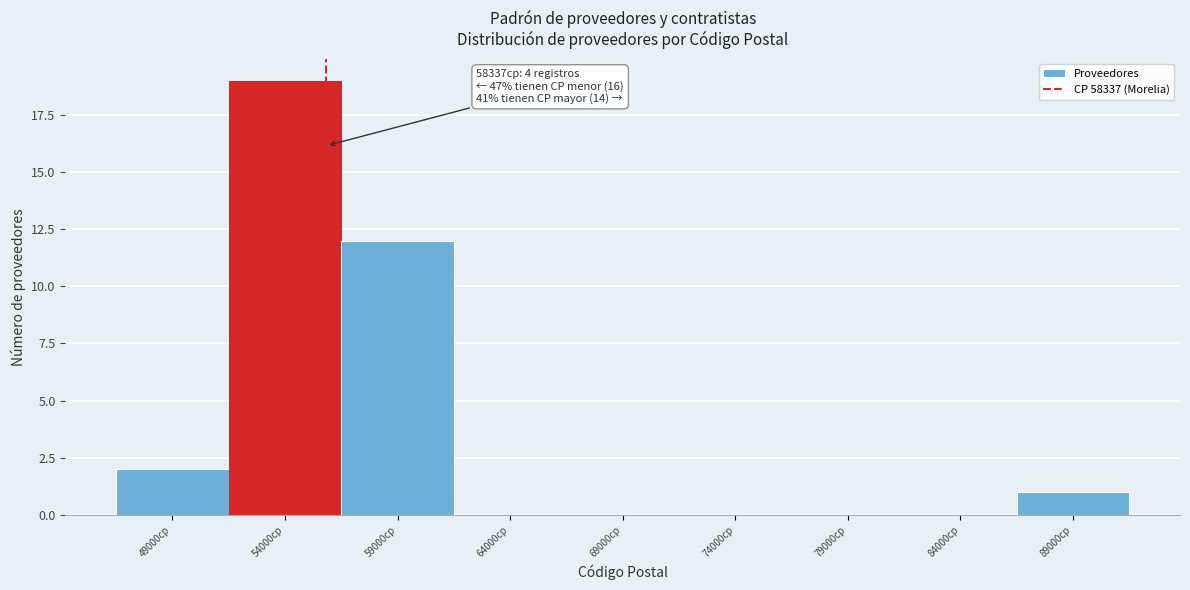

Reading left to right, list all the values displayed in this chart.

49000cp=2	54000cp=19	59000cp=12	64000cp=0	69000cp=0	74000cp=0	79000cp=0	84000cp=0	89000cp=1